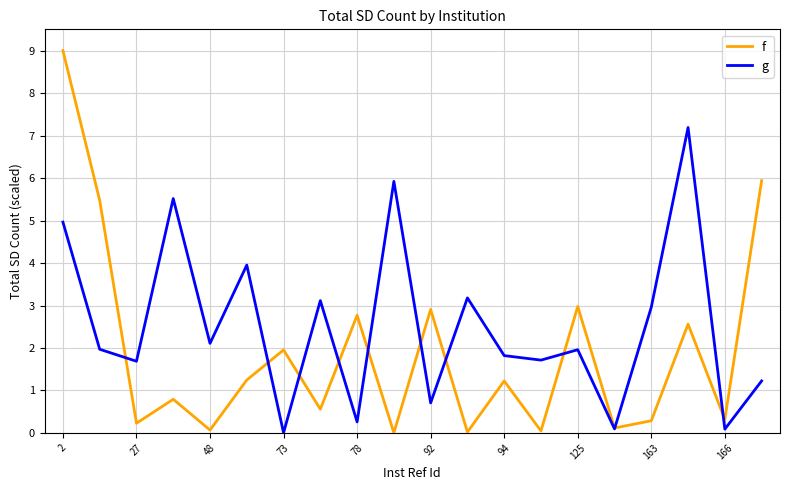

Which series has the largest total across all categories?

g